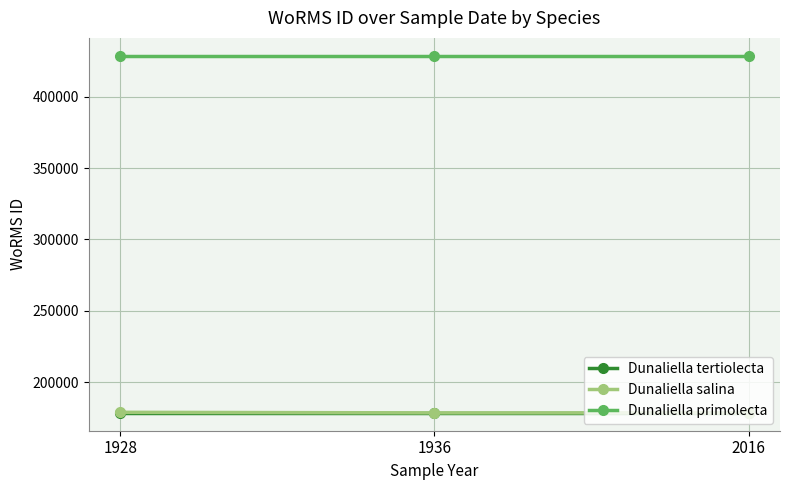

The value of Dunaliella salina at 1928 is 178972. True or false?

True